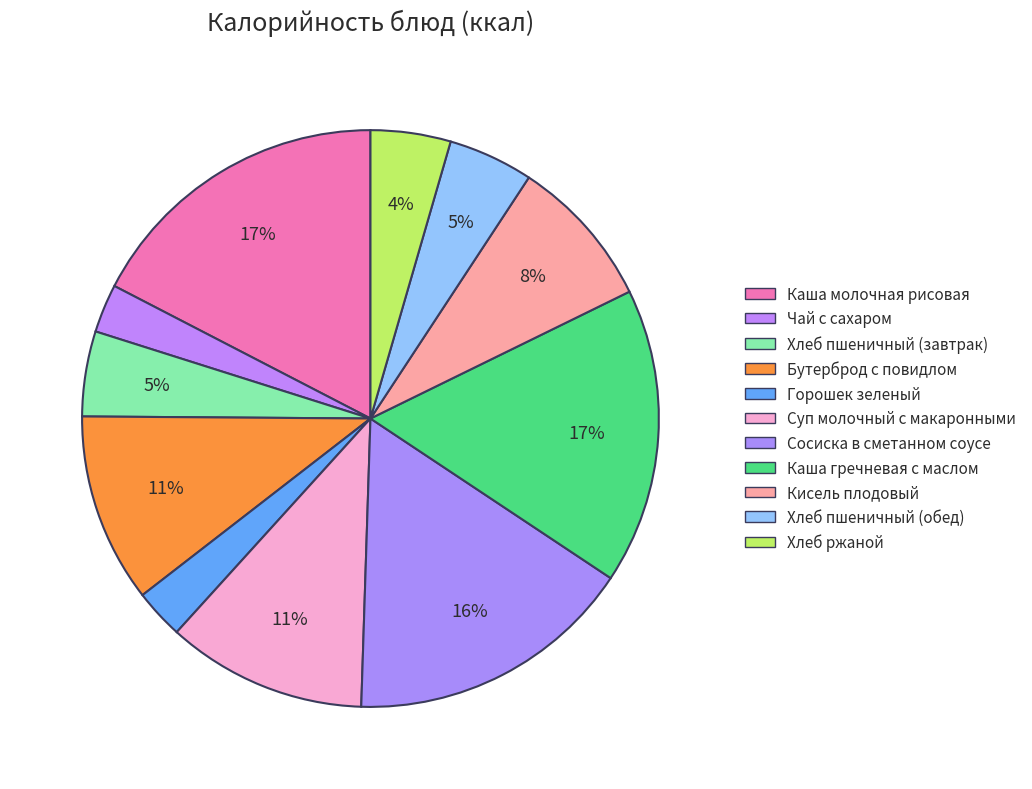

How many slices are in this pie chart?

11